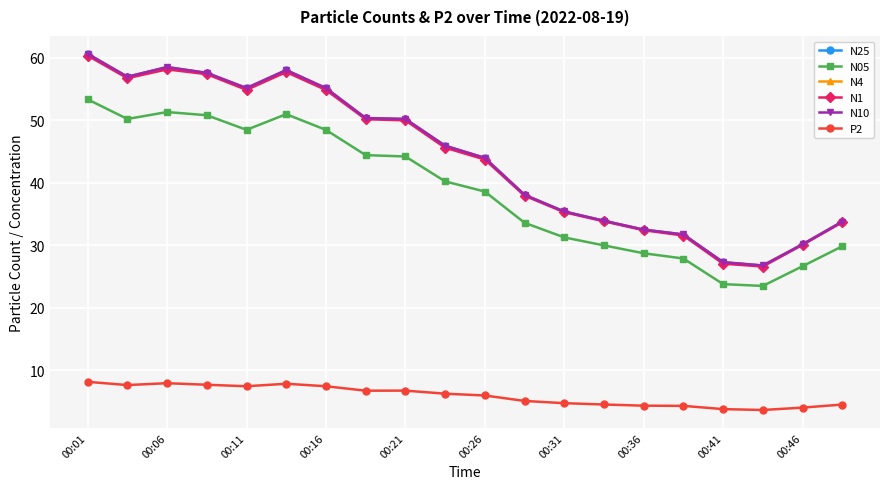

True or false: N1 has more than 1 points higher than both neighbors.

True